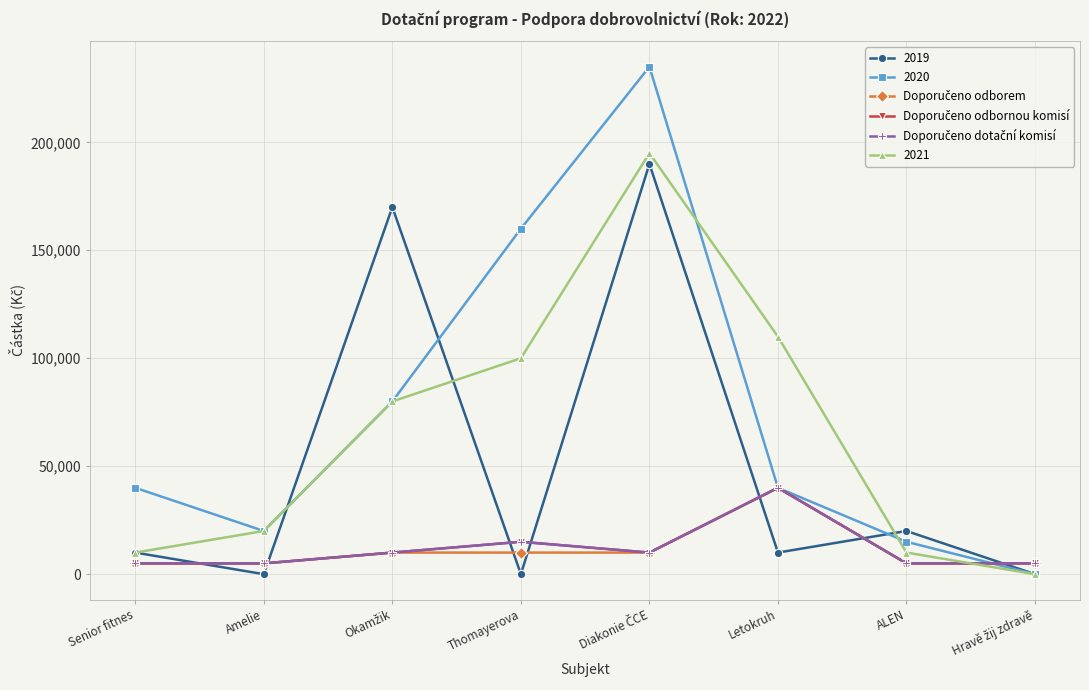

What is the difference between the second highest and minimum values in the Doporučeno odbornou komisí series?

10000